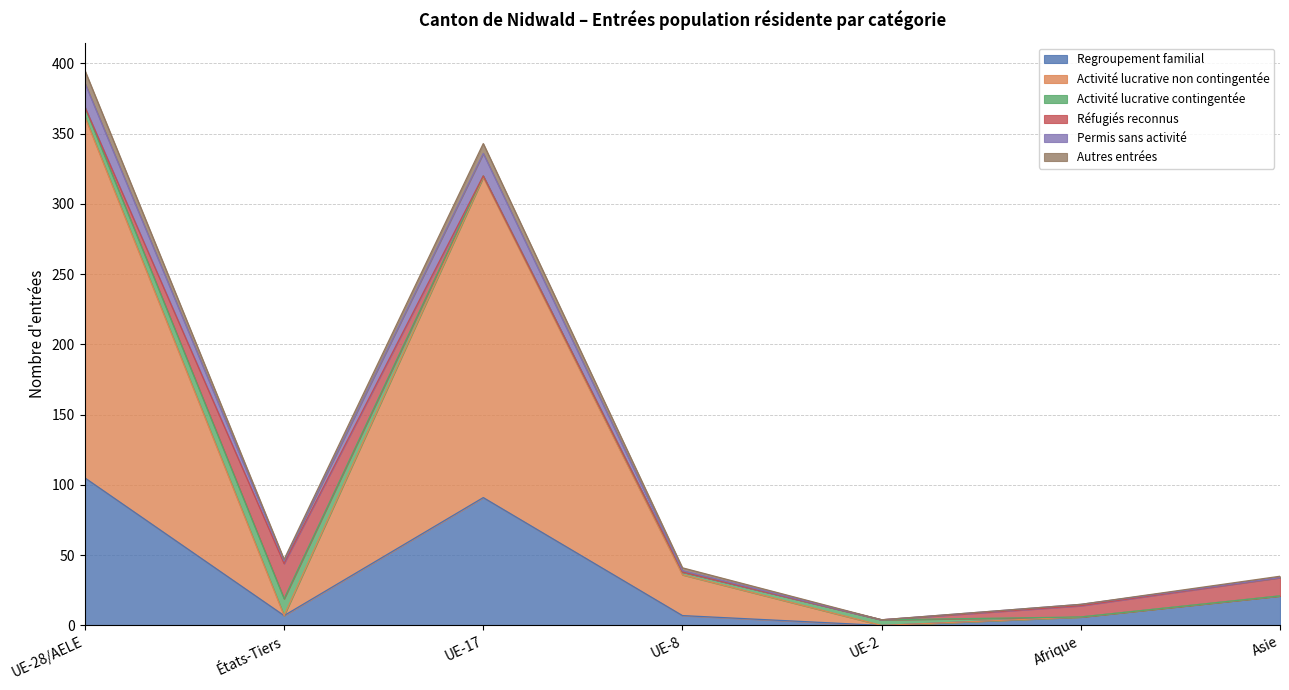

Where is Regroupement familial nearest to the value 52?

Asie